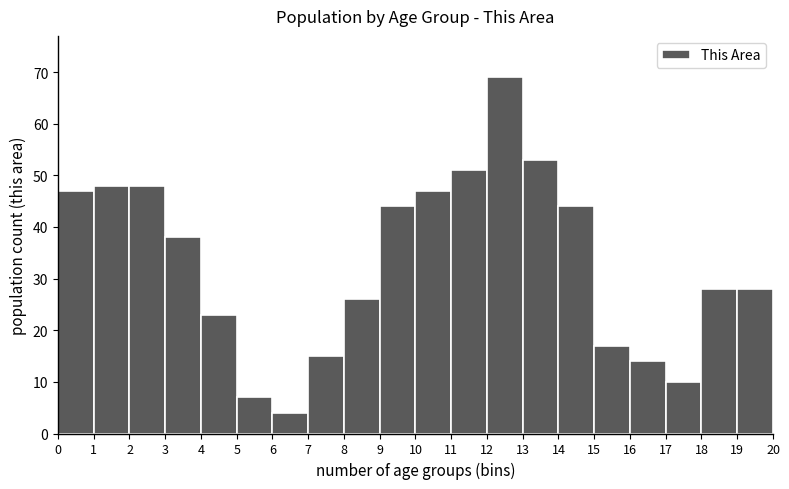

Which range on the x-axis has the tallest bar?

12 to 13